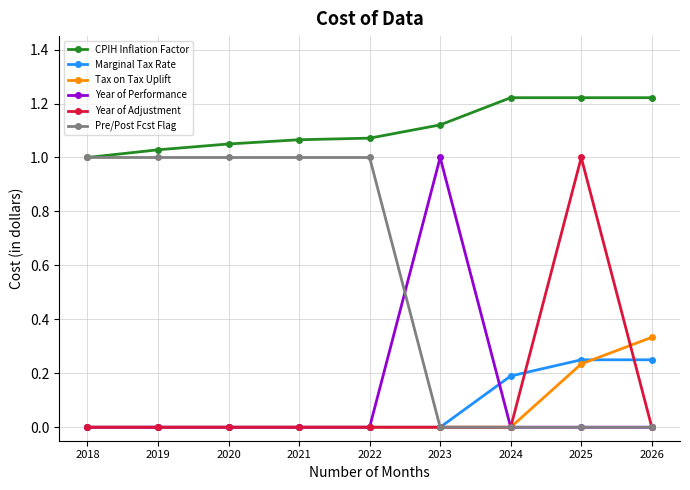

Count the Year of Adjustment values in the range 0 to 1.

9